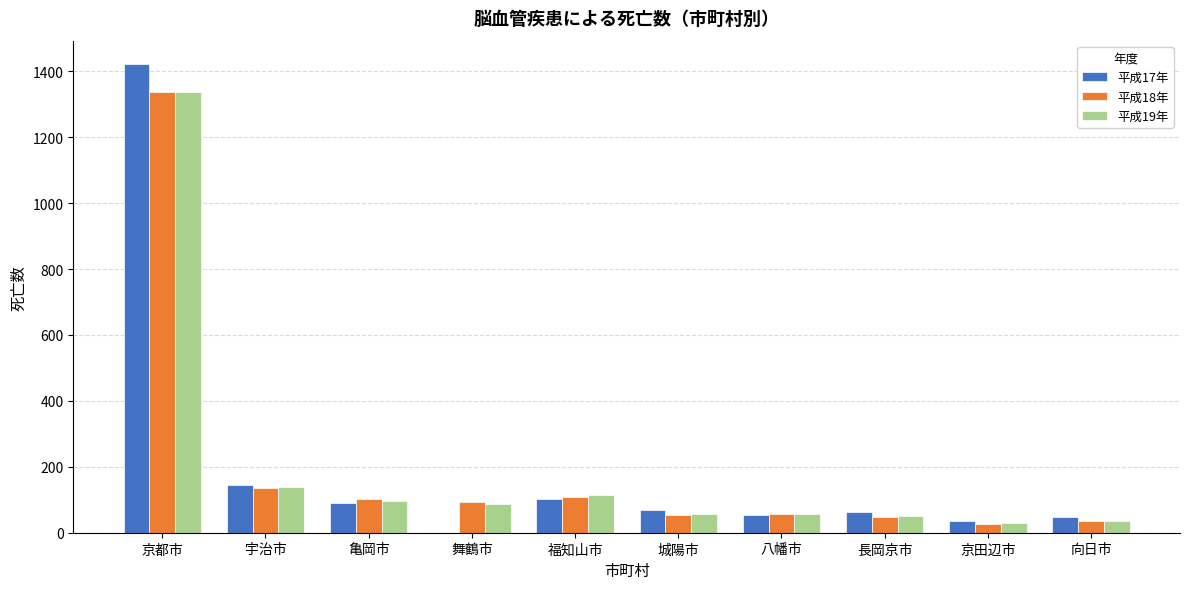

Does the chart contain stacked bars?

No